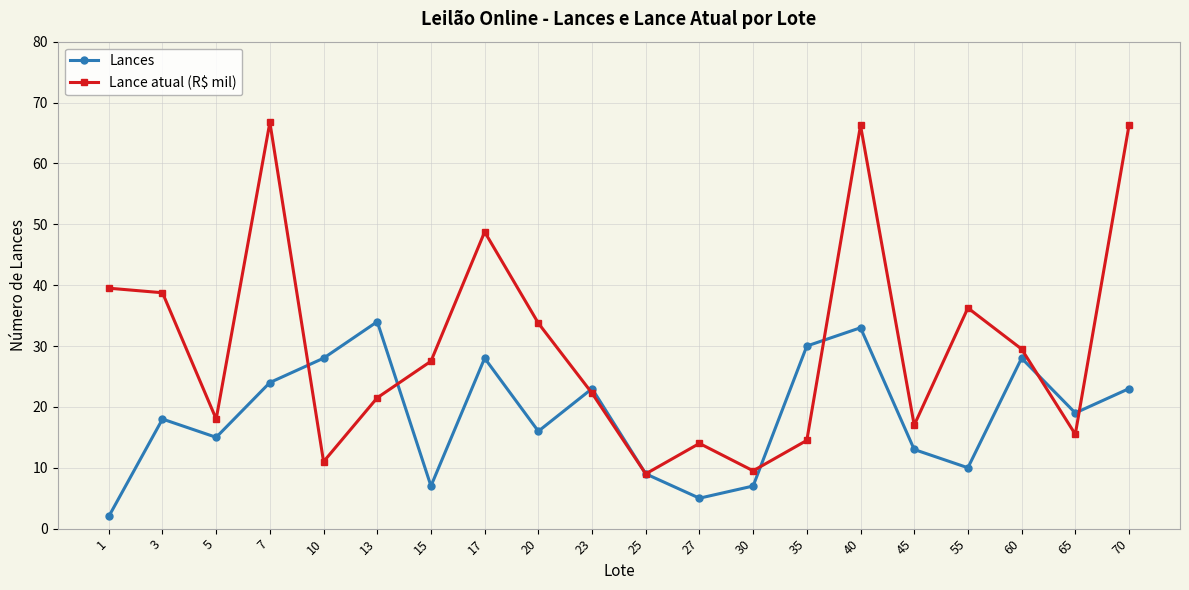

At which label is Lances closest to 18?

3